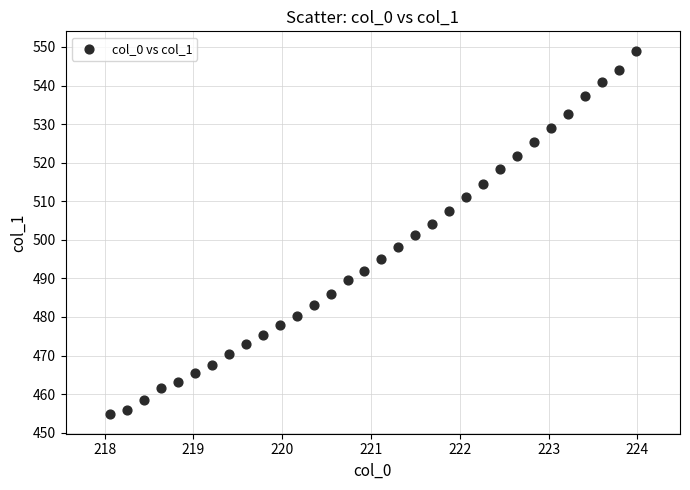

What is the range of Y values (max minus min)?

94.3